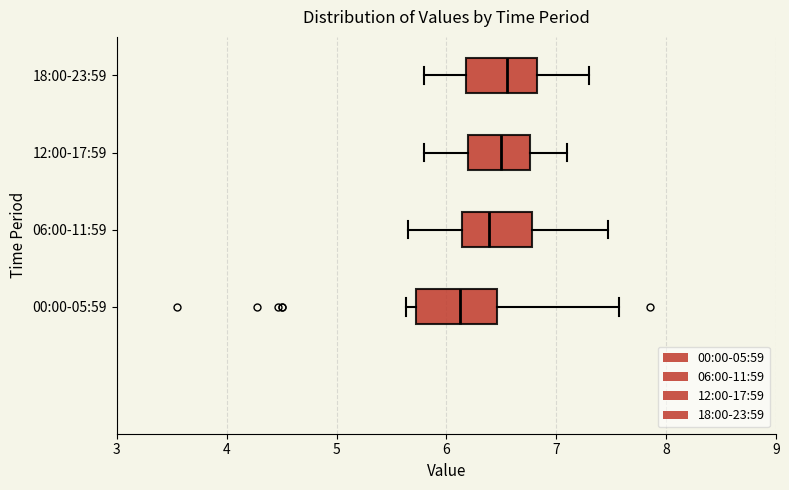

Reading bottom to top, read every box against the x-axis: the position of its median line, the range the box covers, and the ends of its whiskers. The values are not printed on the chart, so give them approximately, as read against the axis.

00:00-05:59: median 6.1, box 5.7 to 6.5, whiskers 5.6 to 7.6
06:00-11:59: median 6.4, box 6.1 to 6.8, whiskers 5.7 to 7.5
12:00-17:59: median 6.5, box 6.2 to 6.8, whiskers 5.8 to 7.1
18:00-23:59: median 6.6, box 6.2 to 6.8, whiskers 5.8 to 7.3